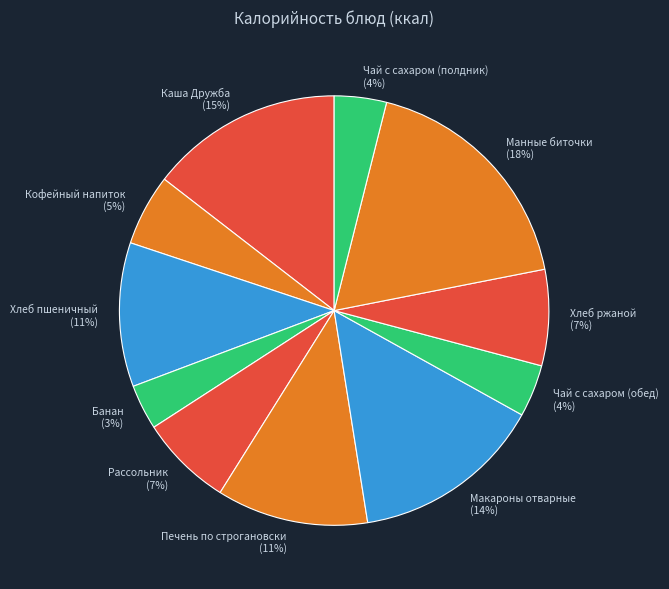

Is the sum of Макароны отварные and Хлеб ржаной greater than half?

No